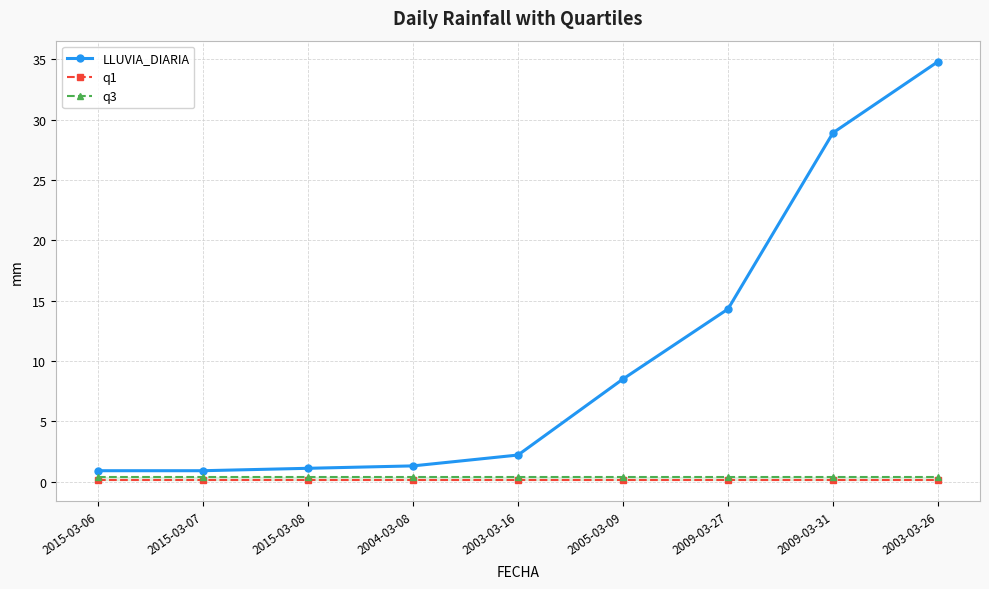

Does the chart display data point markers on the line(s)?

Yes